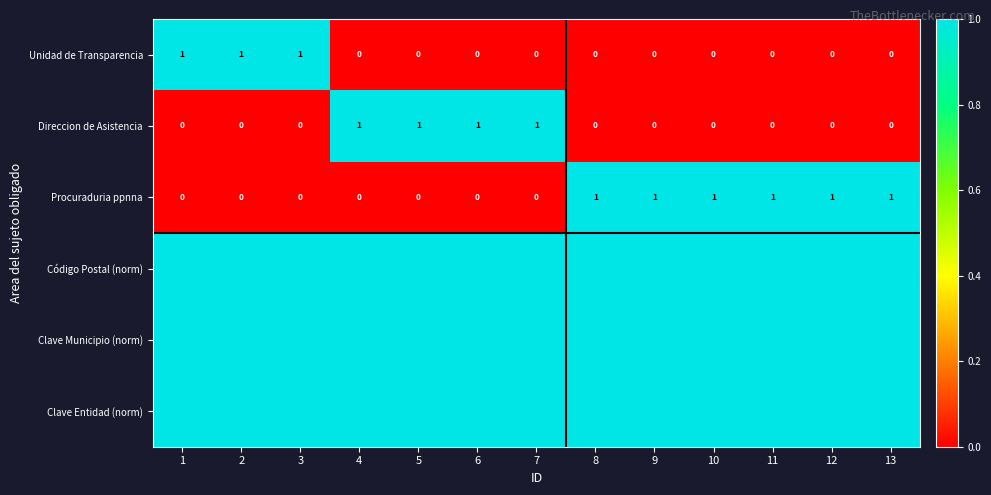

What is the spread (max minus min) of values at 9?

1